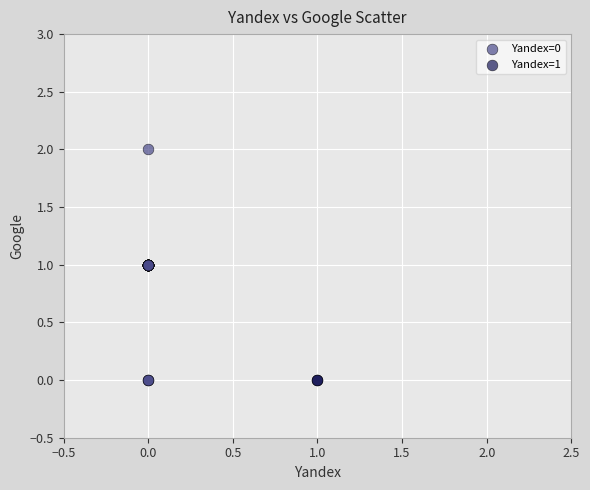

Which series contains the highest Y value?

Yandex=0